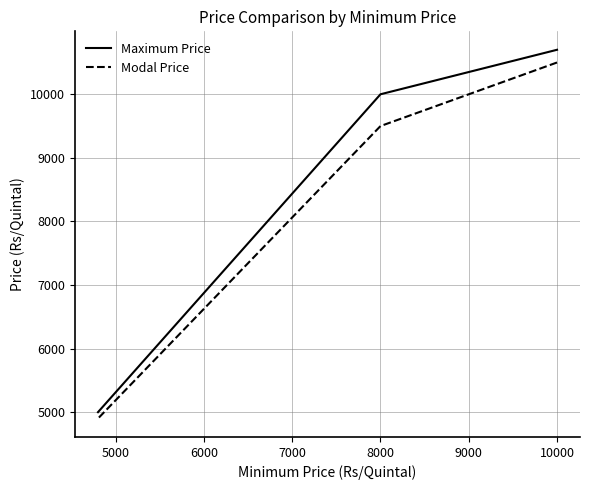

Count the number of data series in this chart.

2